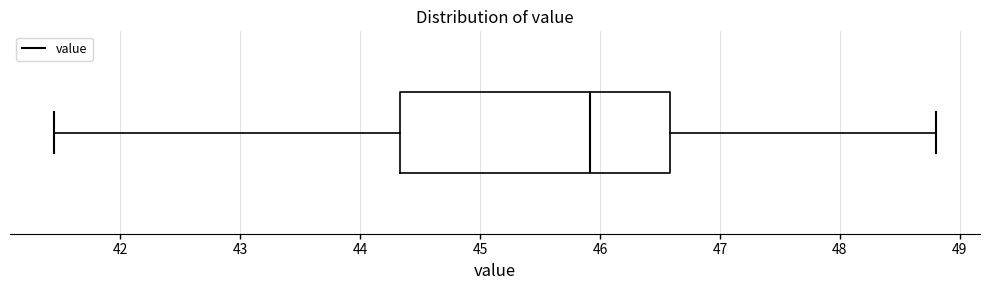

Read this box plot against the x-axis: the position of the median line, the range covered by the box, and the ends of both whiskers. The values are not printed on the chart, so give them approximately, as read against the axis.

median 45.9, box 44.3 to 46.6, whiskers 41.5 to 48.8